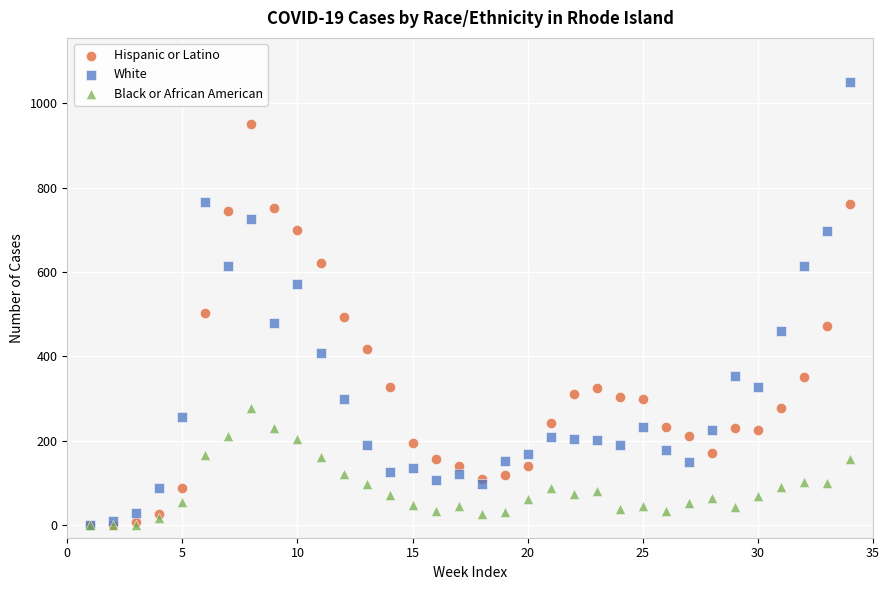

Which series reaches the maximum Y coordinate?

White